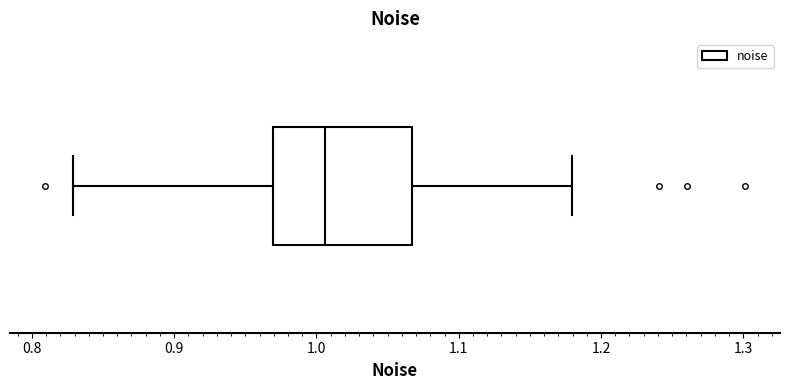

Transcribe this box plot: give where the median line is, the range the box spans, and where the two whiskers end, as read against the x-axis. The values are not printed on the chart, so give them approximately, as read against the axis.

median 1.01, box 0.97 to 1.07, whiskers 0.83 to 1.18